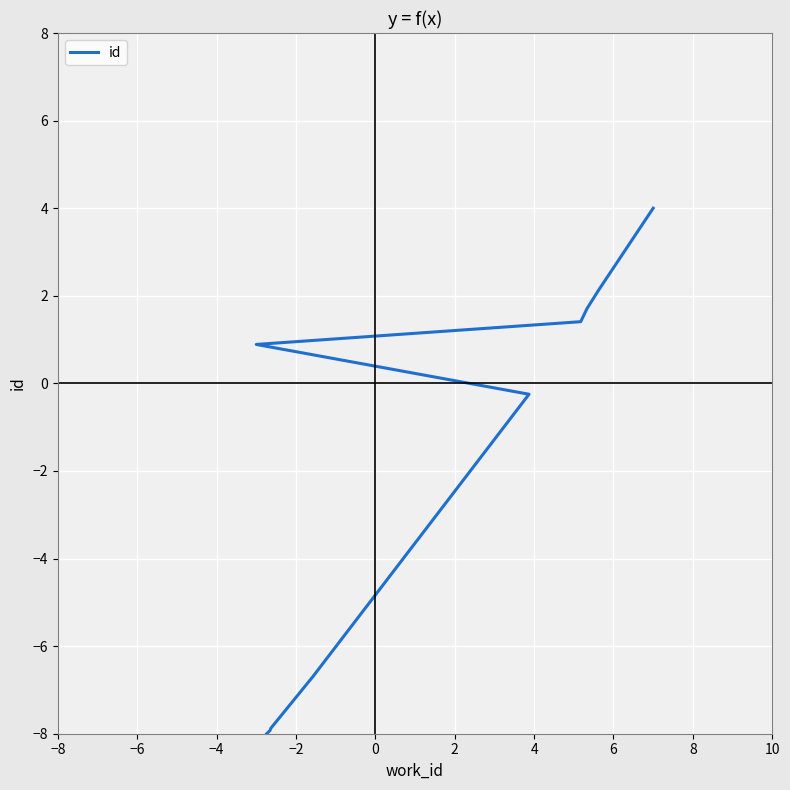

What is the value of the 6th point from the left?

0.9